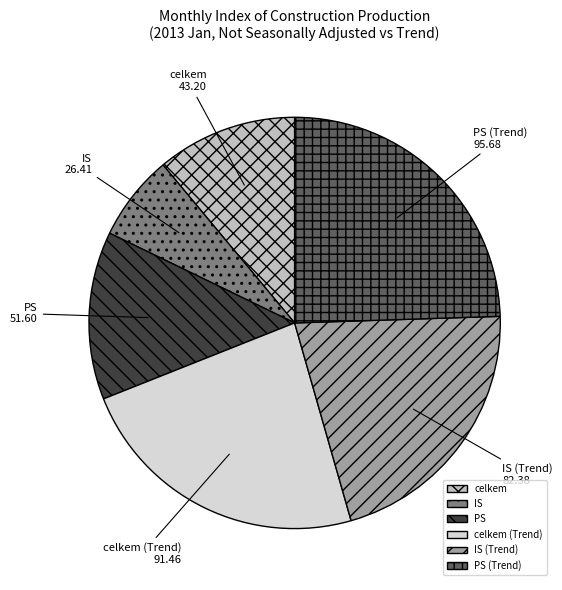

Is the sum of PS and PS (Trend) greater than half?

No